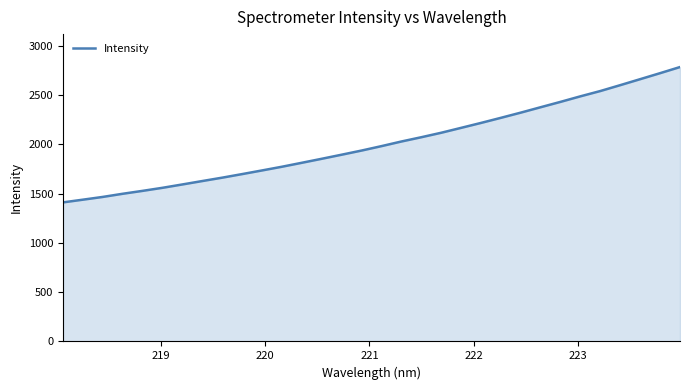

What is the sum of all values?

64298.5